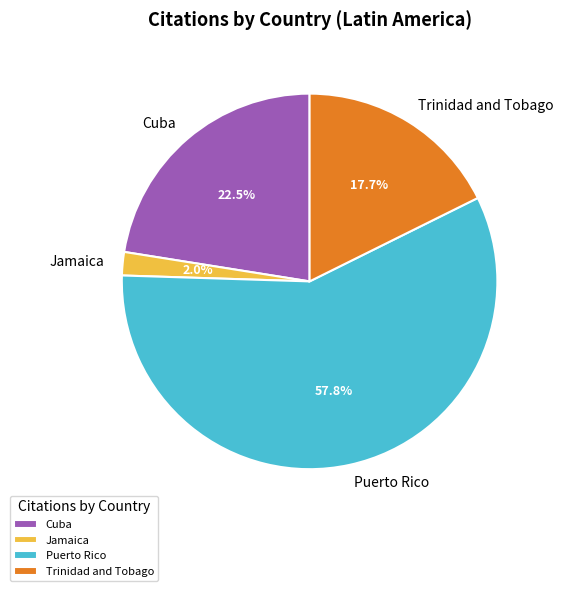

To the nearest percent, what is the average slice percentage?

25%